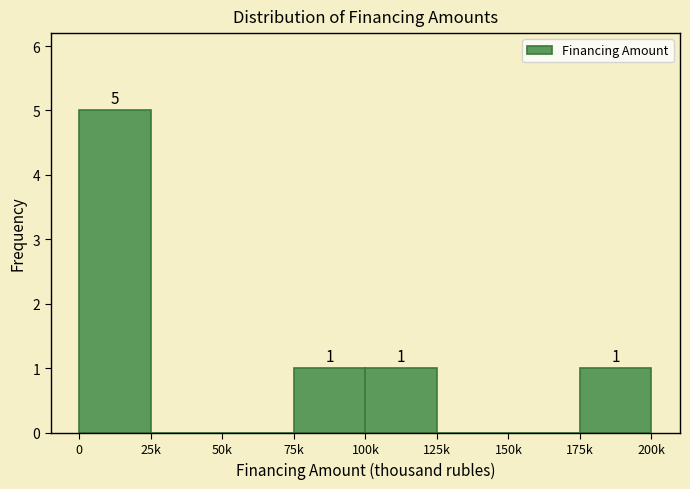

Reading right to left, transcribe all the data shown in this chart.

175k=1	150k=0	125k=0	100k=1	75k=1	50k=0	25k=0	0=5